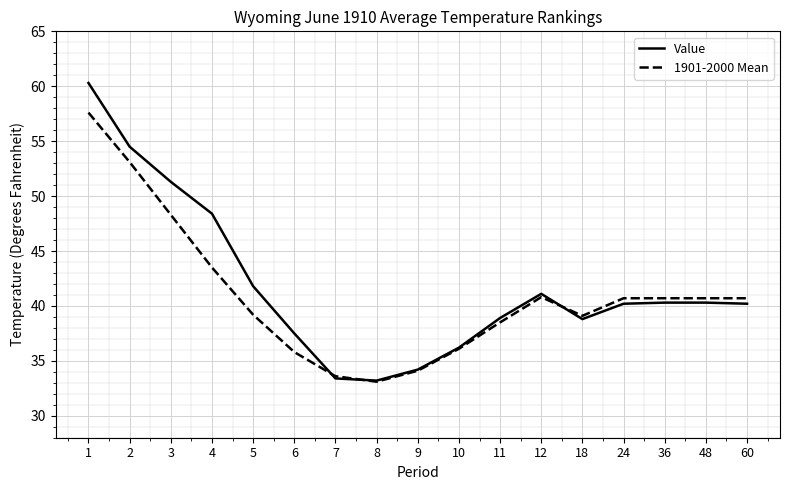

How many categories are shown in the chart?

17